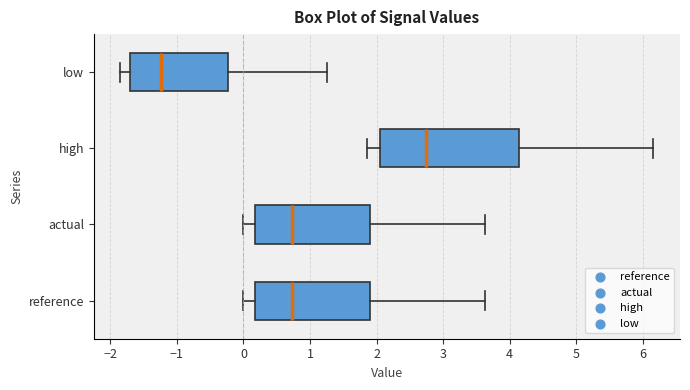

Which box is the widest, from its left edge to its right edge?

high